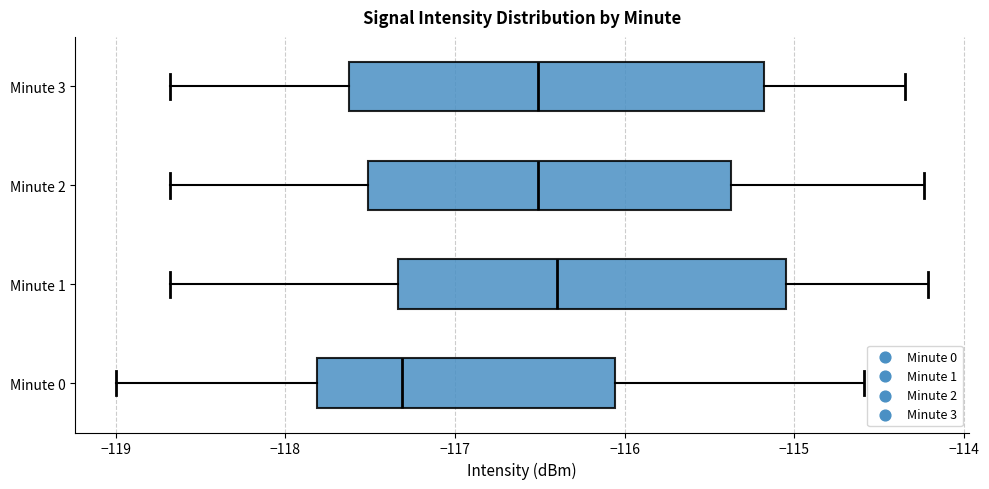

Reading bottom to top, transcribe this box plot: for each box, give where its median line is, the range the box spans, and where its two whiskers end, as read against the x-axis. The values are not printed on the chart, so give them approximately, as read against the axis.

Minute 0: median -117.3, box -117.8 to -116.1, whiskers -119.0 to -114.6
Minute 1: median -116.4, box -117.3 to -115.0, whiskers -118.7 to -114.2
Minute 2: median -116.5, box -117.5 to -115.4, whiskers -118.7 to -114.2
Minute 3: median -116.5, box -117.6 to -115.2, whiskers -118.7 to -114.3